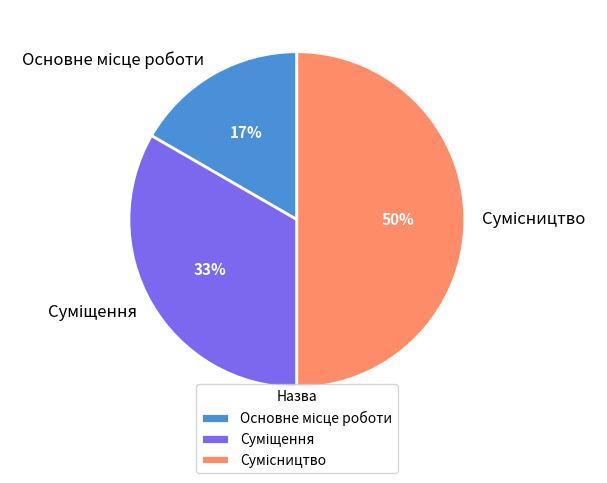

To the nearest percent, what is the difference between the largest and smallest slice percentages?

33%